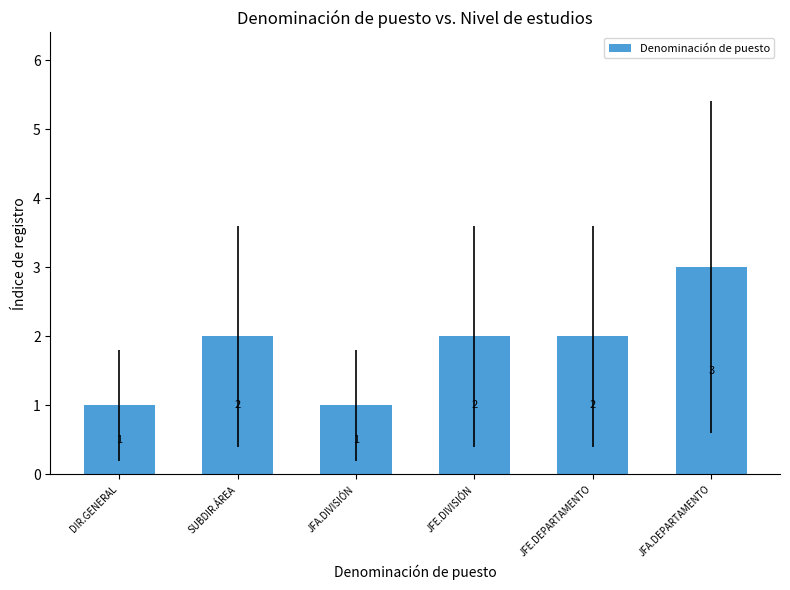

What is the maximum value shown in the chart?

3